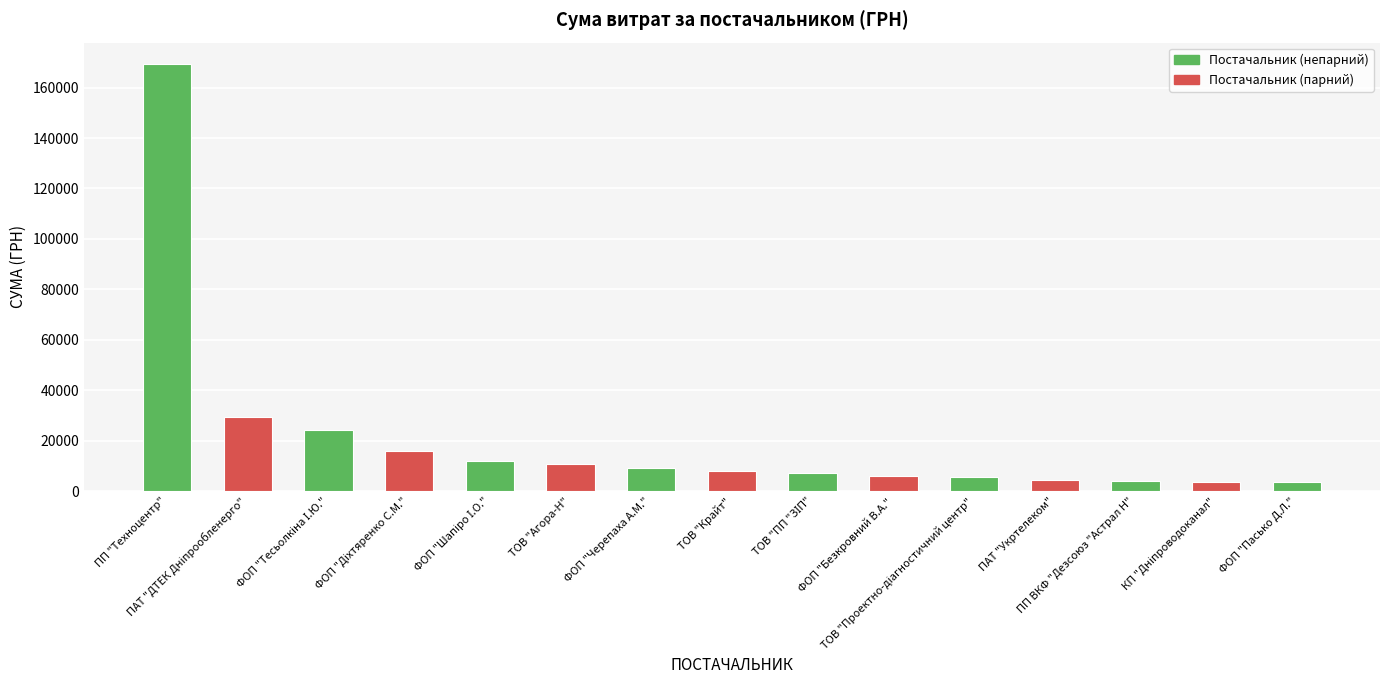

Are the bars horizontal?

No